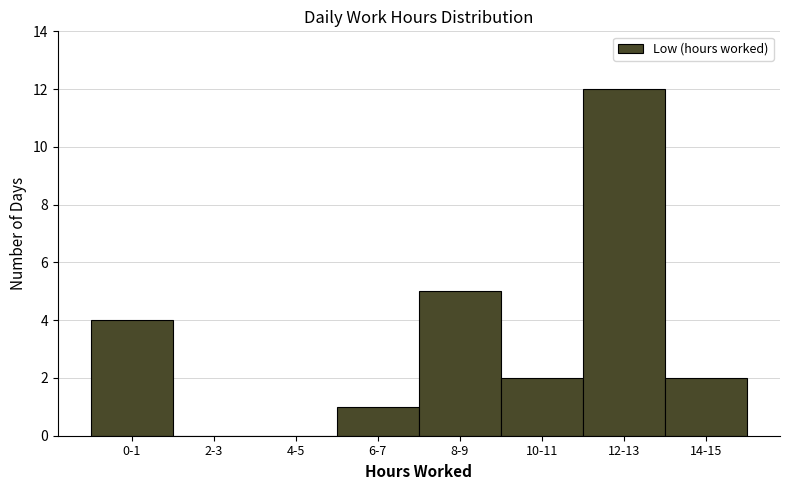

Reading left to right, what are all the values shown in this chart?

0-1=4	2-3=0	4-5=0	6-7=1	8-9=5	10-11=2	12-13=12	14-15=2